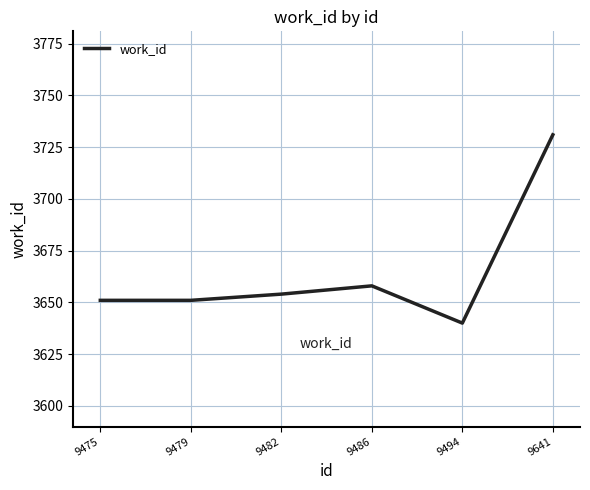

Where is the data nearest to the value 3685?

9486